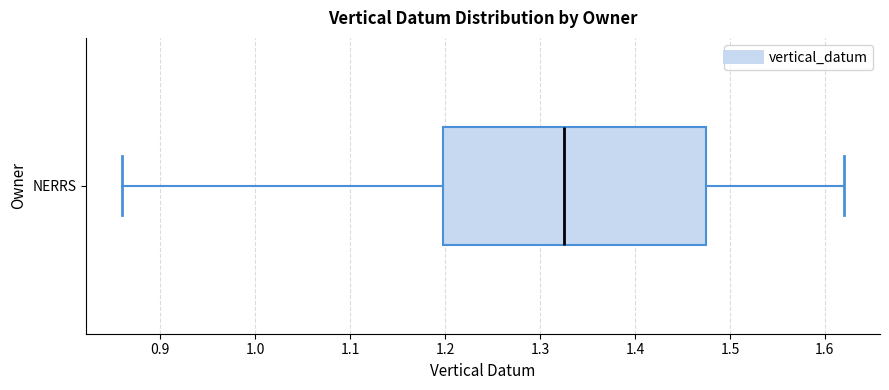

Where does the left whisker of the box for NERRS end on the x-axis? The values are not printed on the chart, so give them approximately, as read against the axis.

0.86